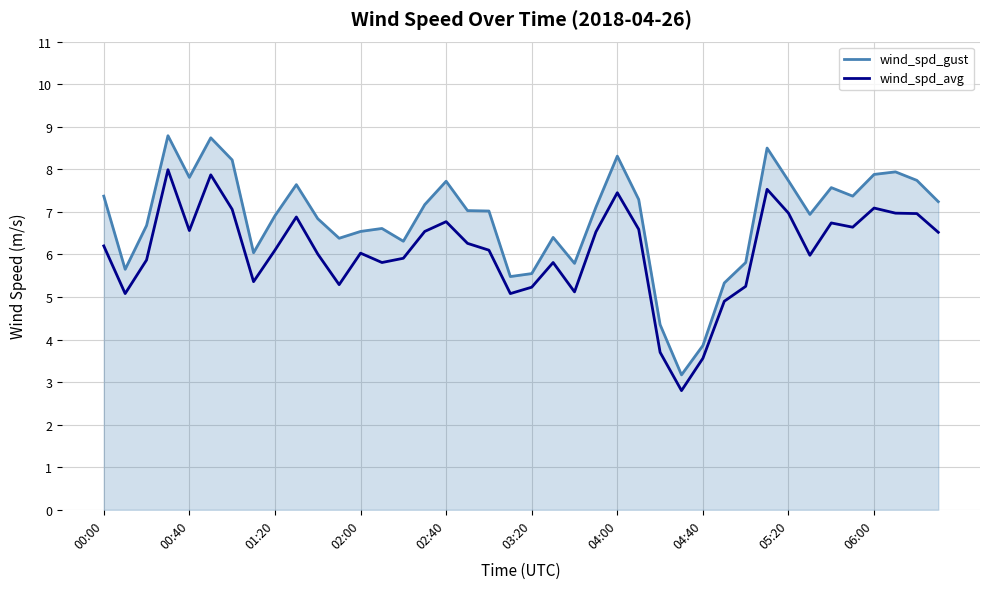

Which series has the largest total across all categories?

wind_spd_gust